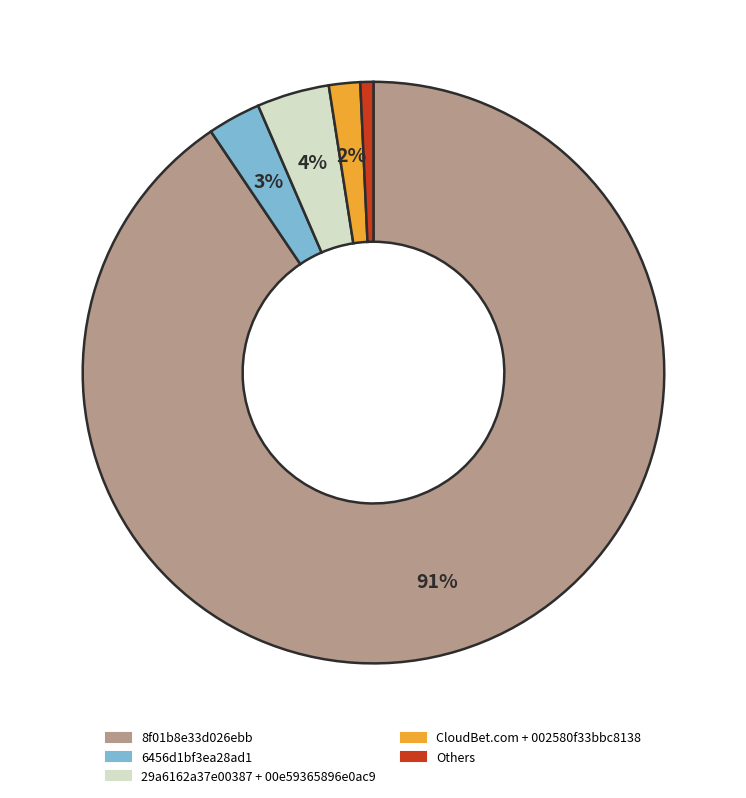

To the nearest percent, what is the average slice percentage?

20%